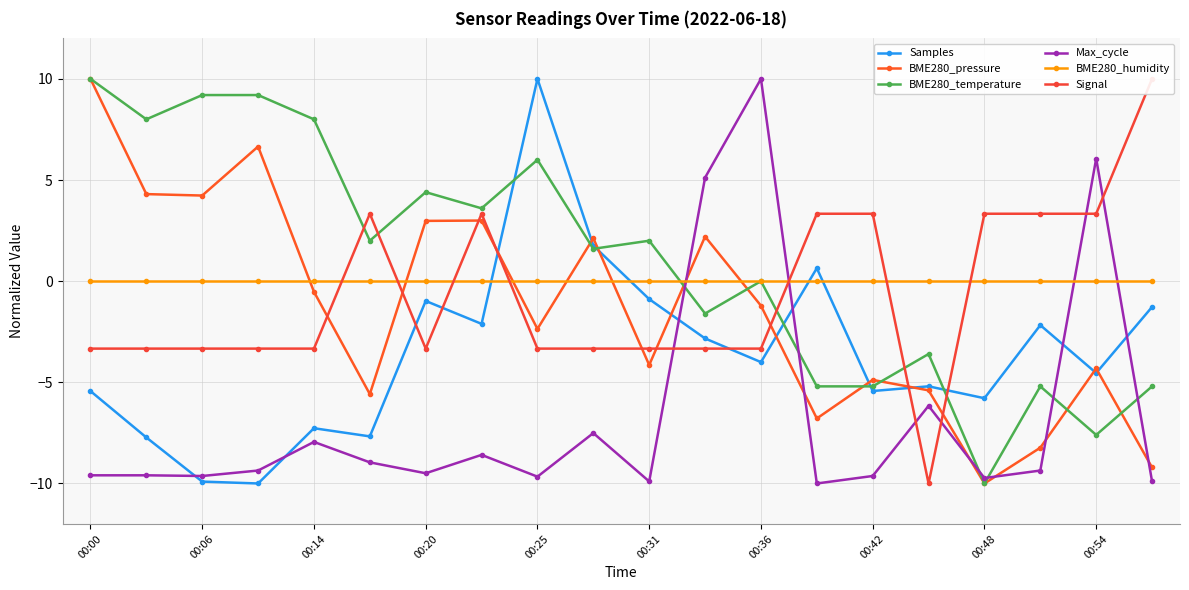

Reading left to right, transcribe all the data shown in this chart.

Samples: -5.4	-7.7	-9.9	-10.0	-7.3	-7.7	-1.0	-2.1	10.0	1.8	-0.9	-2.8	-4.0	0.6	-5.4	-5.2	-5.8	-2.2	-4.5	-1.3
BME280_pressure: 10.0	4.3	4.2	6.7	-0.5	-5.6	3.0	3.0	-2.4	2.1	-4.1	2.2	-1.2	-6.8	-4.9	-5.4	-10.0	-8.2	-4.3	-9.2
BME280_temperature: 10.0	8.0	9.2	9.2	8.0	2.0	4.4	3.6	6.0	1.6	2.0	-1.6	0.0	-5.2	-5.2	-3.6	-10.0	-5.2	-7.6	-5.2
Max_cycle: -9.6	-9.6	-9.6	-9.4	-7.9	-9.0	-9.5	-8.6	-9.7	-7.5	-9.9	5.1	10.0	-10.0	-9.6	-6.2	-9.7	-9.4	6.1	-9.9
BME280_humidity: 0.0	0.0	0.0	0.0	0.0	0.0	0.0	0.0	0.0	0.0	0.0	0.0	0.0	0.0	0.0	0.0	0.0	0.0	0.0	0.0
Signal: -3.3	-3.3	-3.3	-3.3	-3.3	3.3	-3.3	3.3	-3.3	-3.3	-3.3	-3.3	-3.3	3.3	3.3	-10.0	3.3	3.3	3.3	10.0